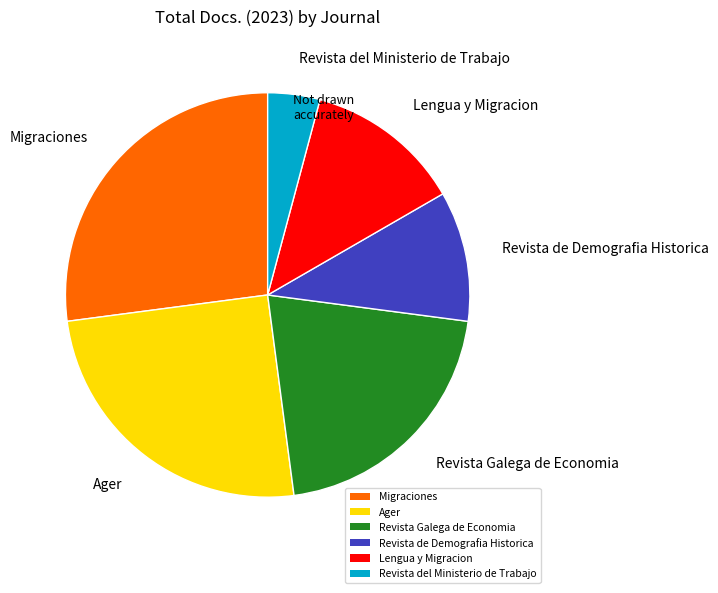

Does Migraciones account for over 50% of the chart?

No